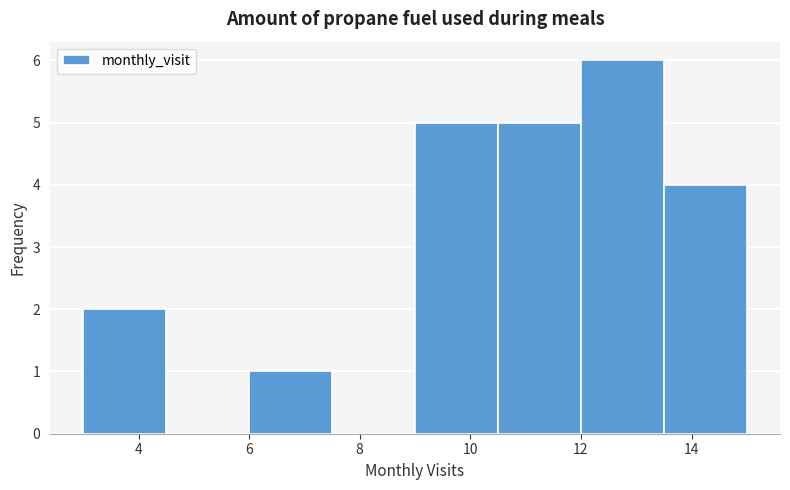

Over which range of the x-axis is the bar tallest?

12.0 to 13.5